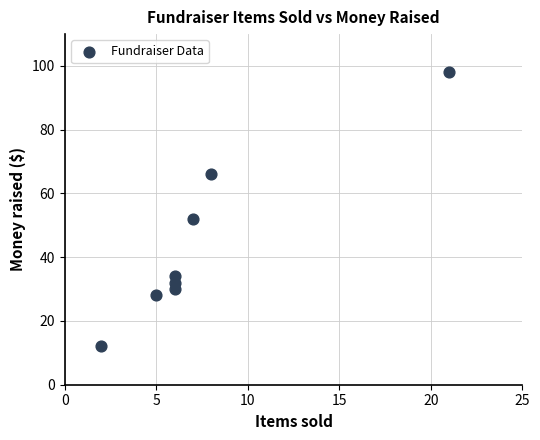

What Y value in the scatter plot is closest to 55?

52